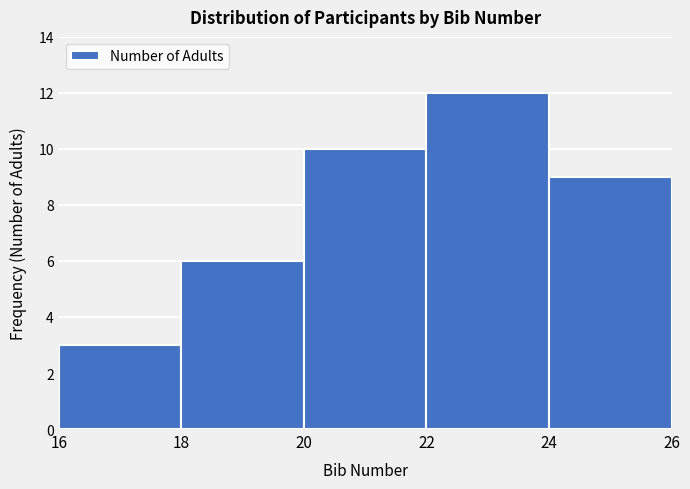

Reading left to right, list every bar in this chart as the range it spans on the x-axis followed by its height. The values are not printed on the chart, so give them approximately, as read against the axis.

16 to 18: 3
18 to 20: 6
20 to 22: 10
22 to 24: 12
24 to 26: 9